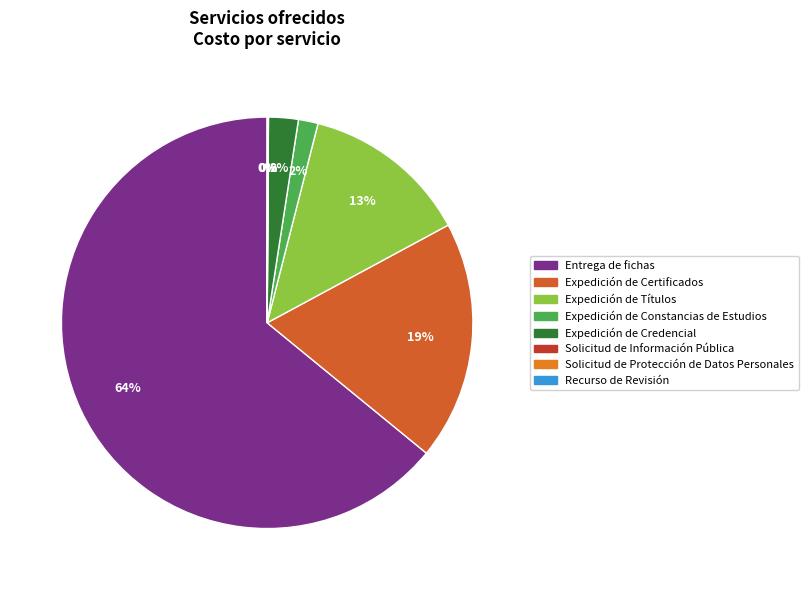

The Recurso de Revisión slice represents 0% of the pie. True or false?

True